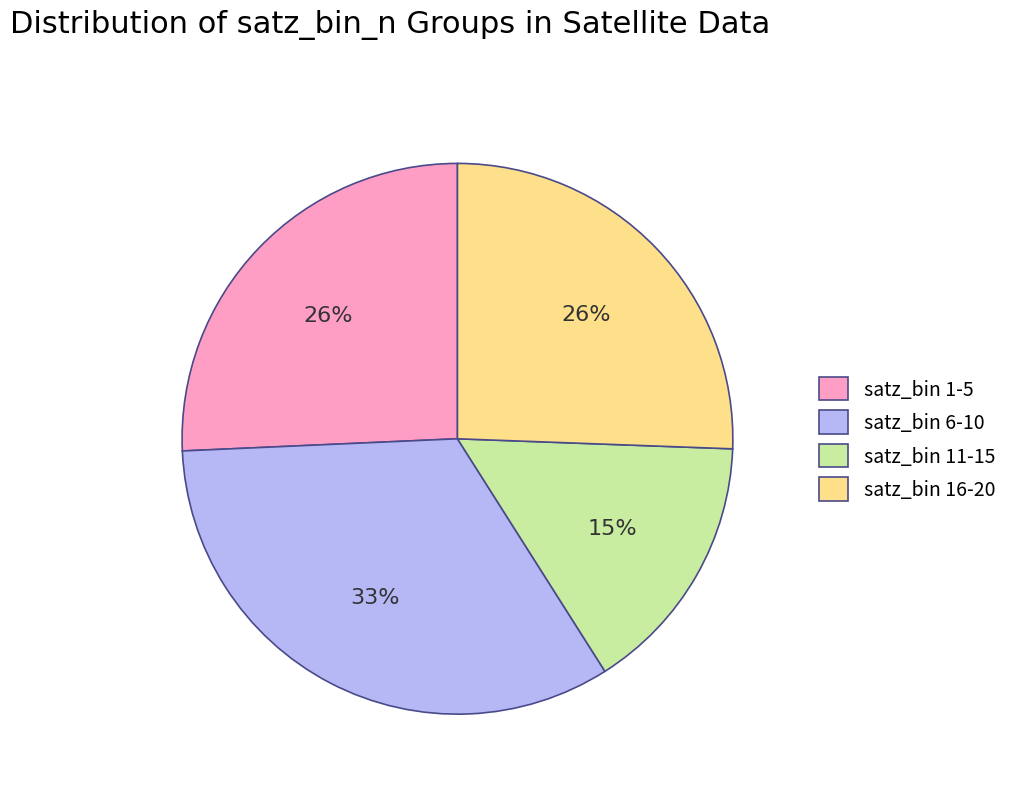

Is it true that satz_bin 16-20 is 26% of the pie?

True